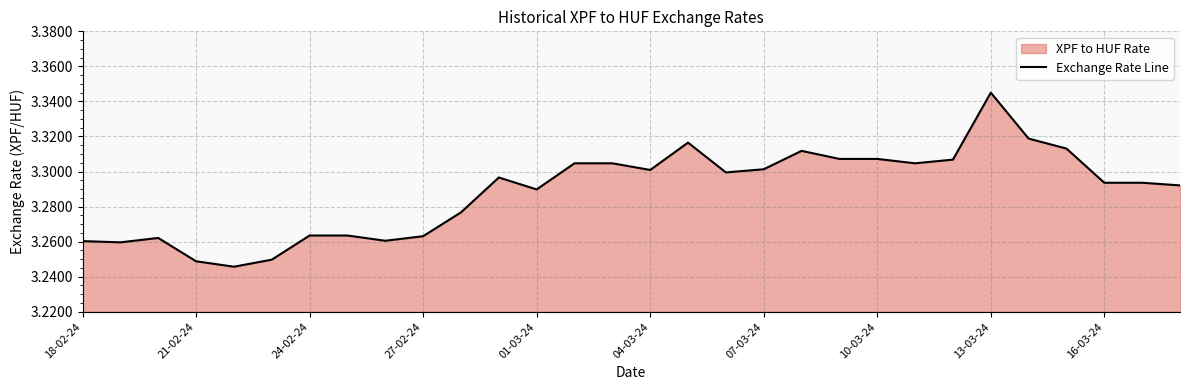

Is it true that the value at 27-02-24 is 5.4?

False